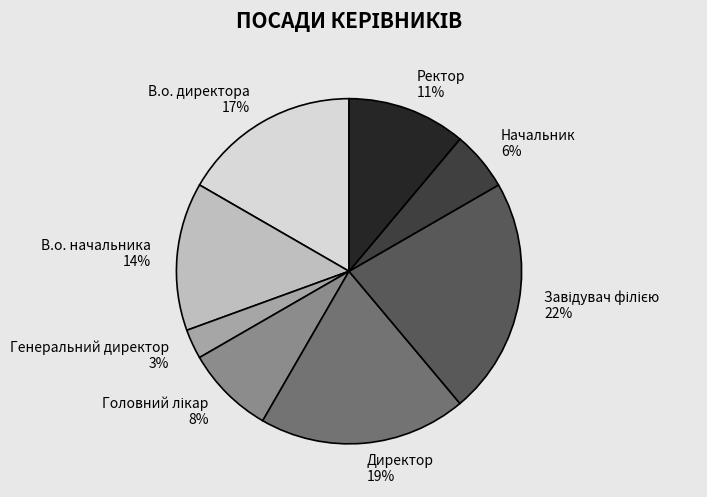

To the nearest percent, what is the average slice percentage?

12%